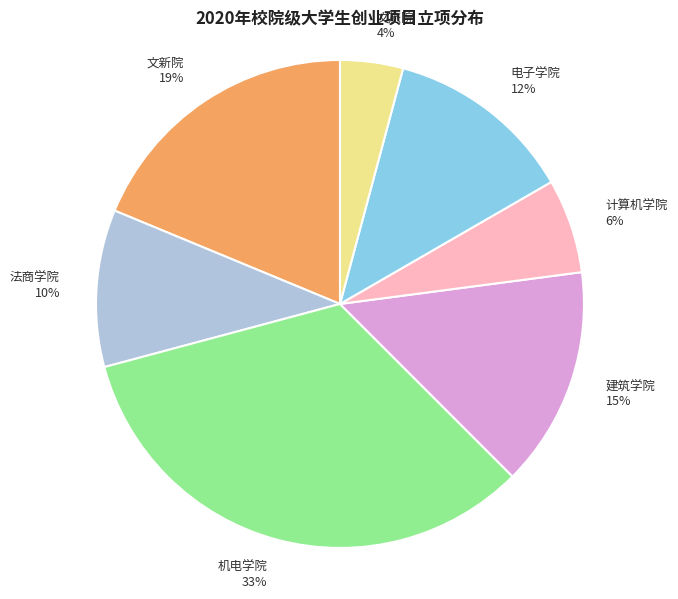

Do 文旅院 and 计算机学院 together represent more than half of the pie?

No